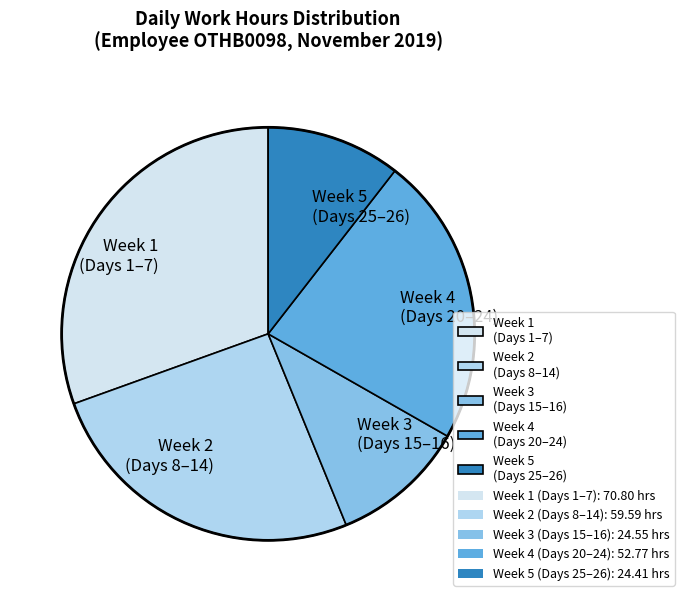

Does Week 1 (Days 1–7) represent more than half of the total?

No